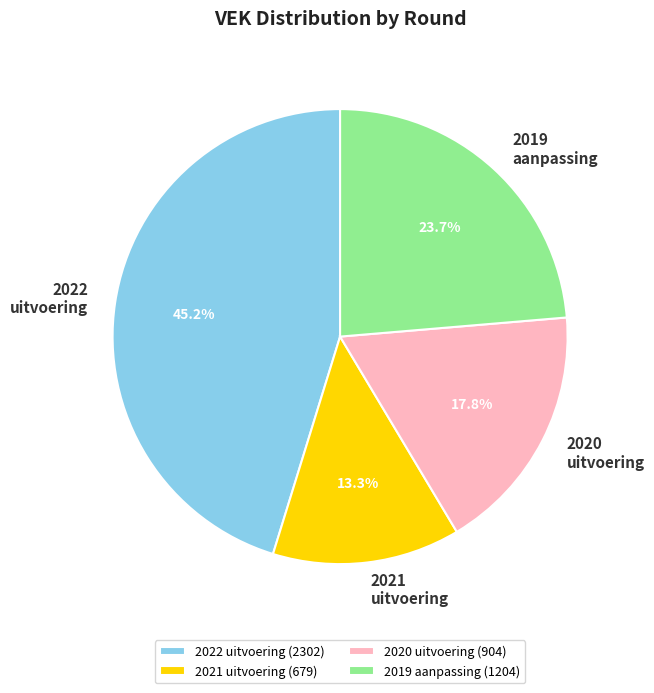

Which slice is the smallest?

2021 uitvoering (679)